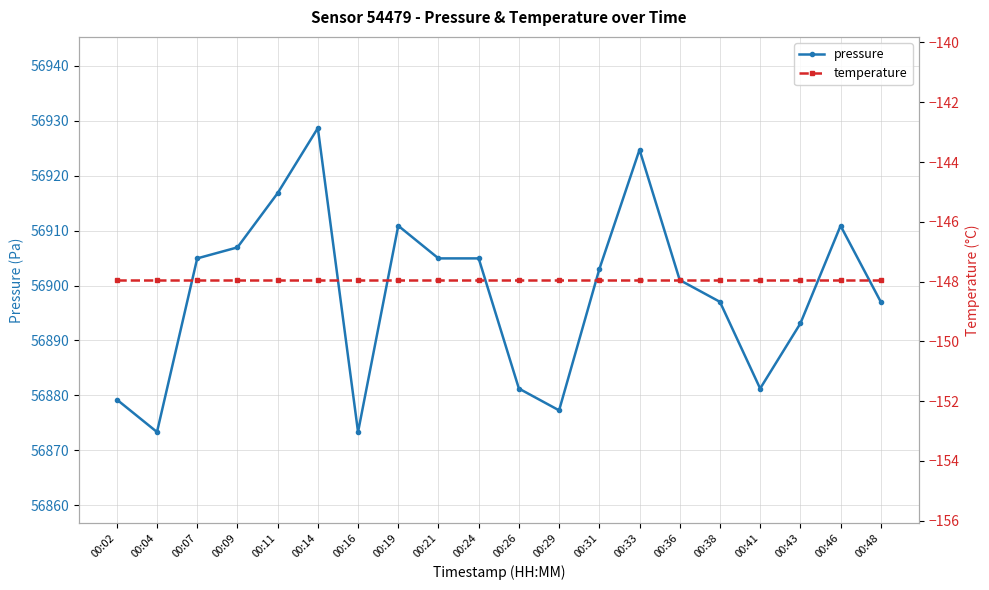

What is the sum of the pressure values at 00:09 and 00:43?

113800.0